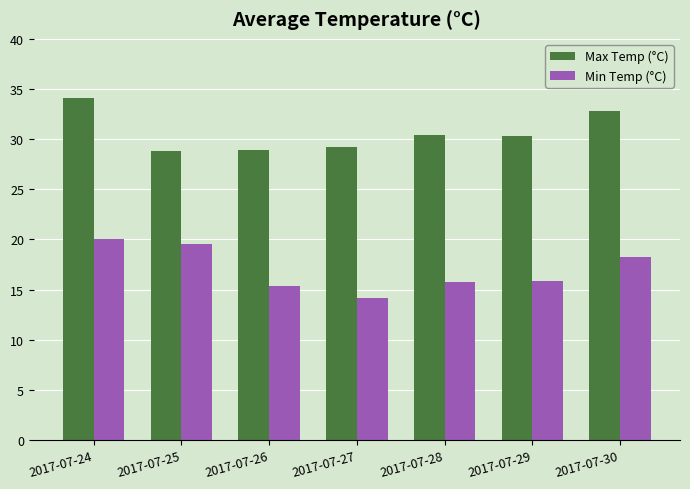

The value of Max Temp (°C) at 2017-07-24 is 34.1. True or false?

True